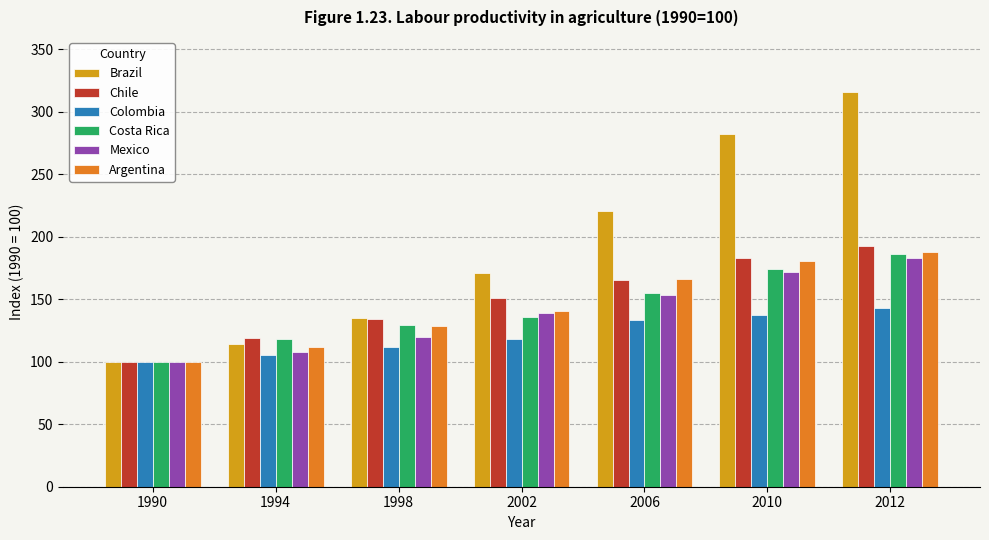

The value of Mexico at 2010 is 280.7. True or false?

False